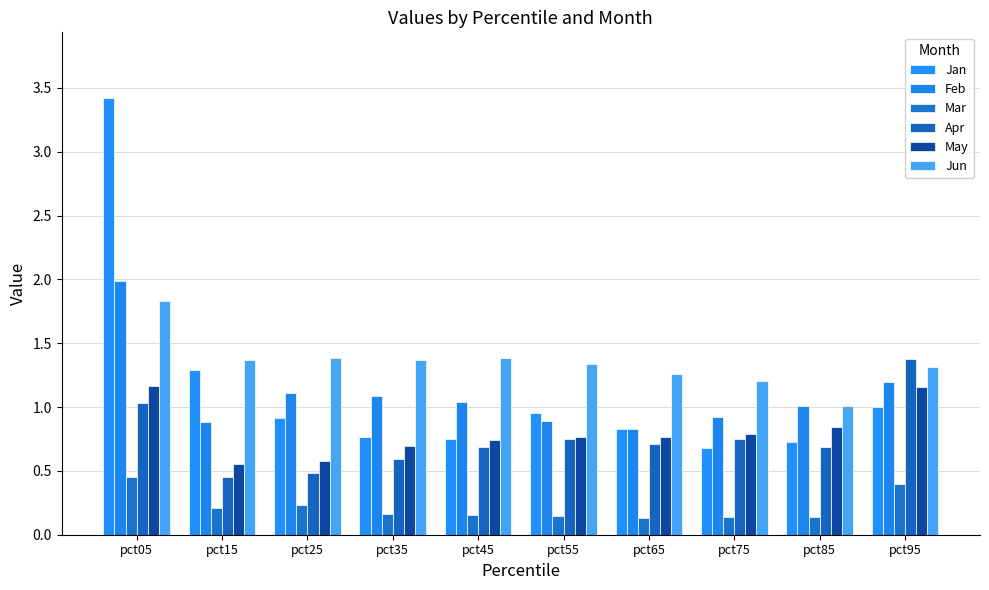

What is the value of the May bar at the 9th from the left?

0.8